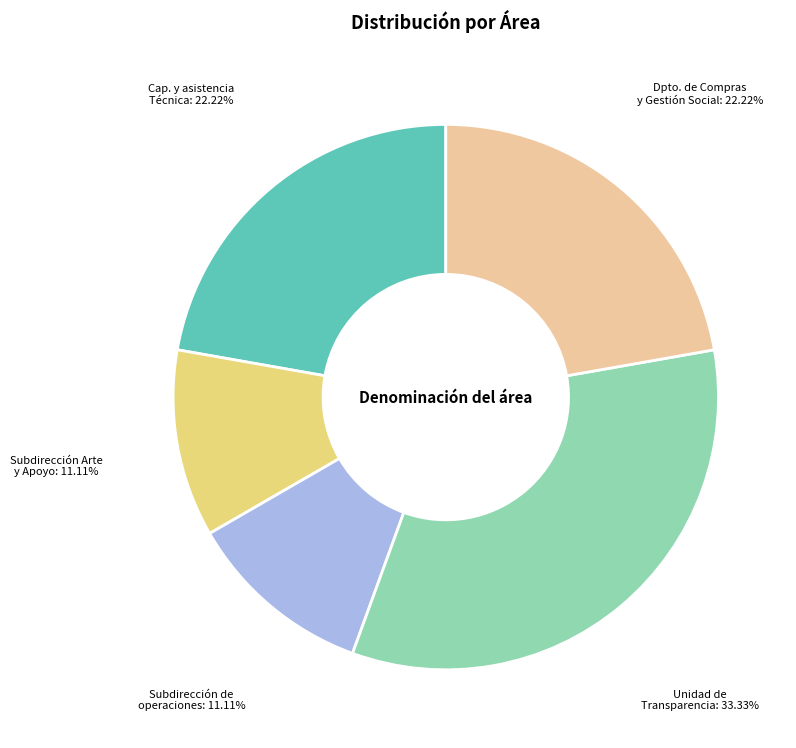

Is there any slice that represents more than half of the pie?

No